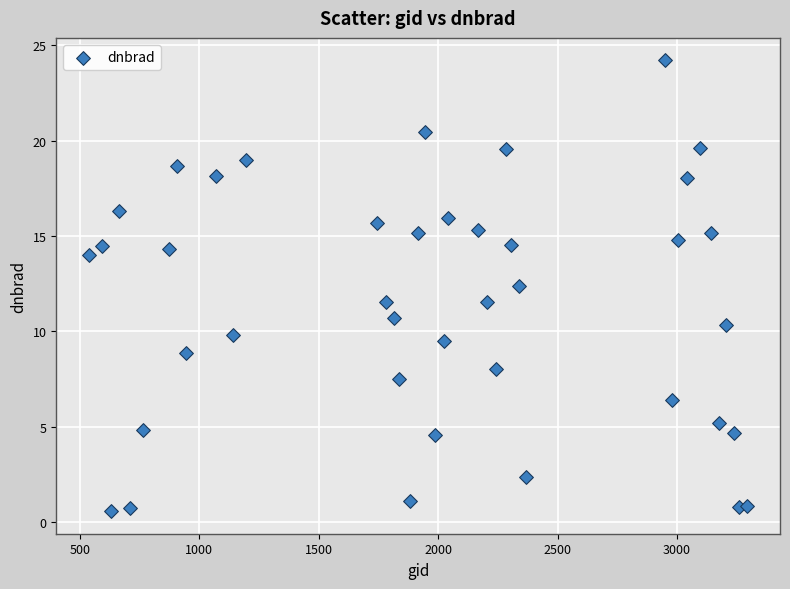

What is the range of X values (max minus min)?

2754.0